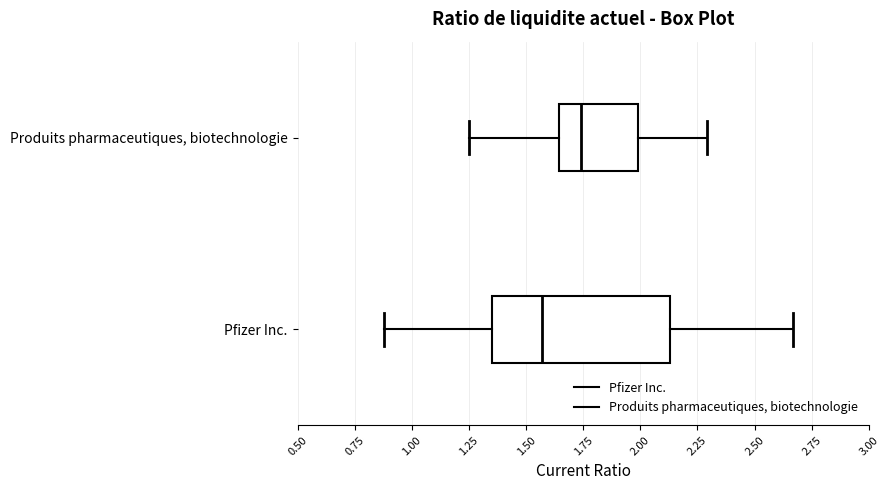

Reading bottom to top, transcribe this box plot: for each box, give where its median line is, the range the box spans, and where its two whiskers end, as read against the x-axis. The values are not printed on the chart, so give them approximately, as read against the axis.

Pfizer Inc.: median 1.55, box 1.35 to 2.15, whiskers 0.90 to 2.65
Produits pharmaceutiques, biotechnologie: median 1.75, box 1.65 to 2.00, whiskers 1.25 to 2.30